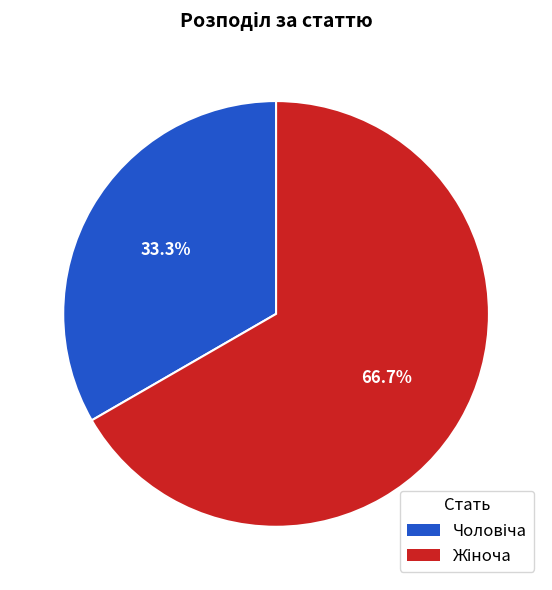

To the nearest percent, what is the average slice percentage?

50%